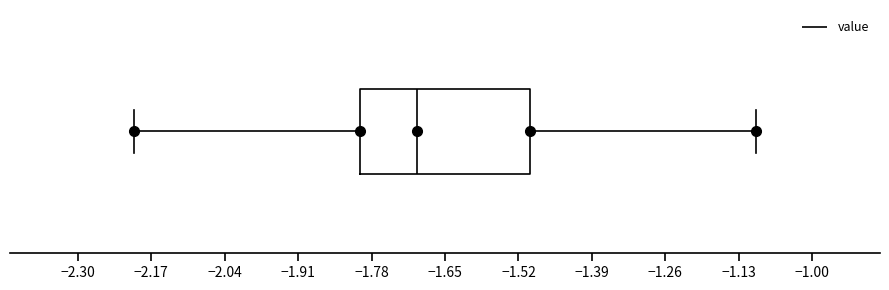

Where does the right whisker of the box end on the x-axis? The values are not printed on the chart, so give them approximately, as read against the axis.

-1.1